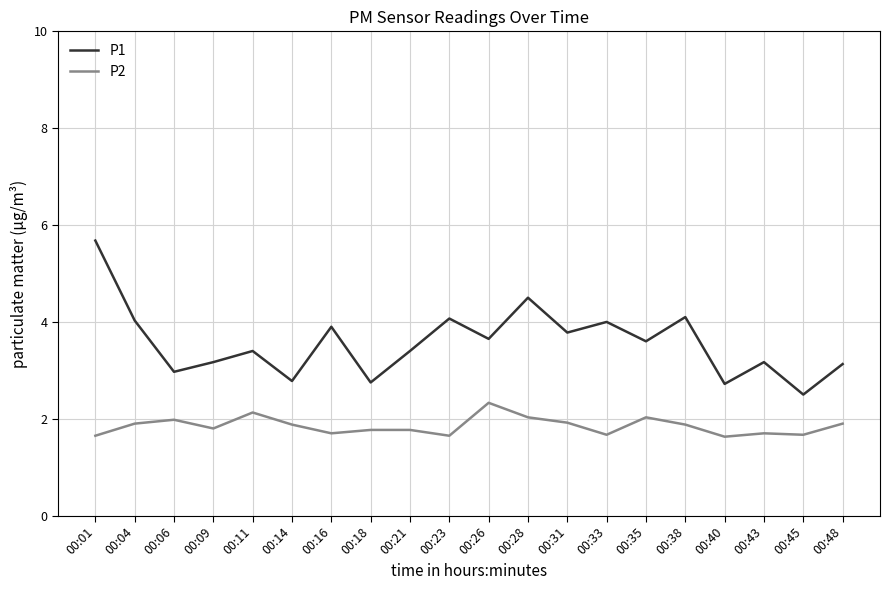

True or false: P1 and P2 cross at least once.

False